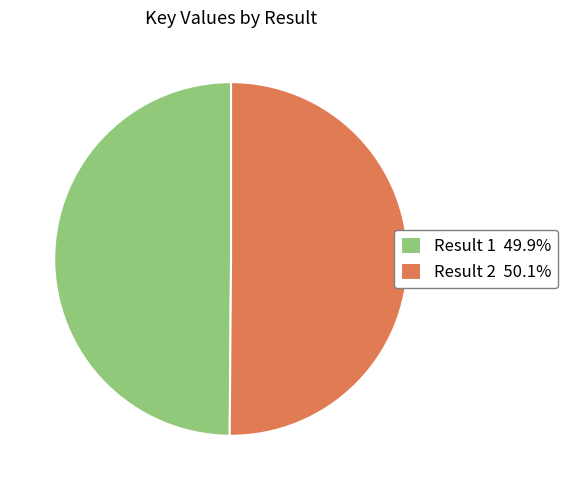

Do Result 2 50.1% and Result 1 49.9% together represent more than half of the pie?

Yes